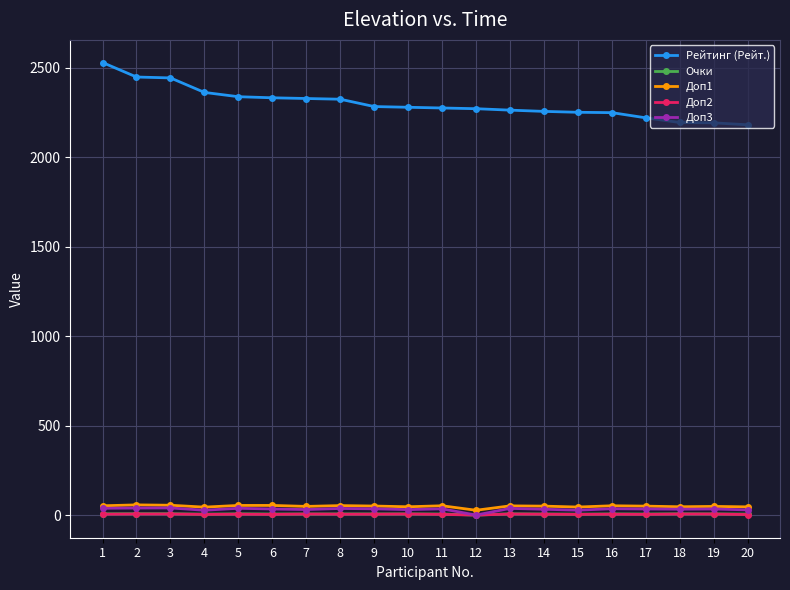

What is the highest value of the Доп2 series?

6.0